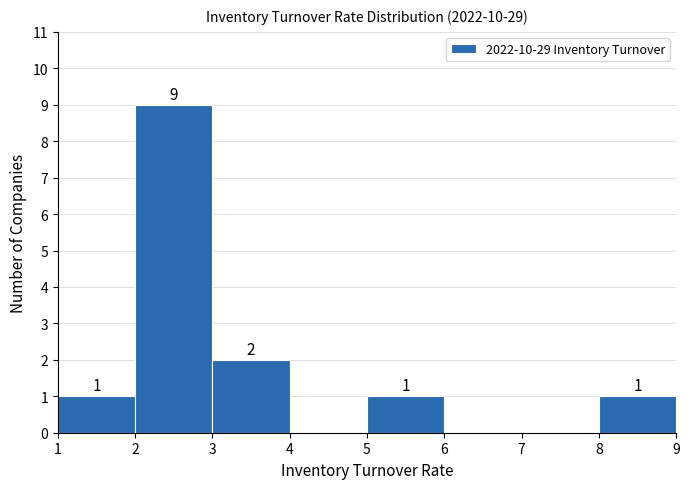

Over which range of the x-axis is the bar tallest?

2 to 3